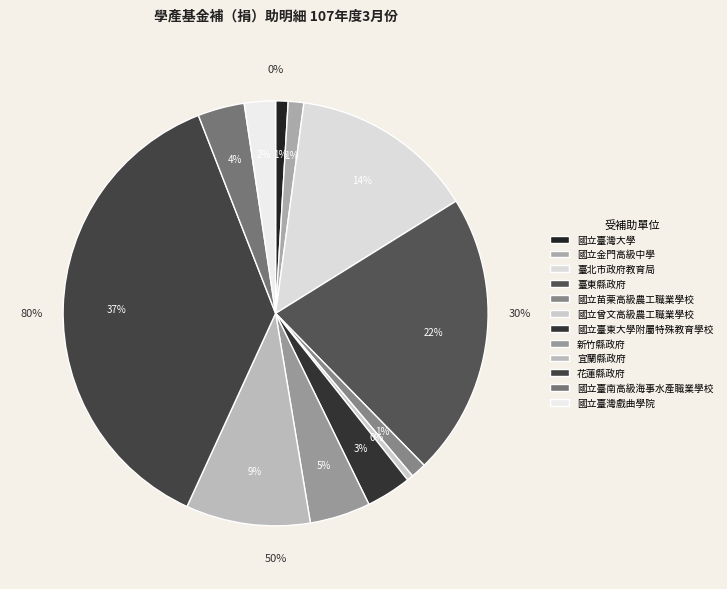

What is the largest slice in the pie chart?

花蓮縣政府